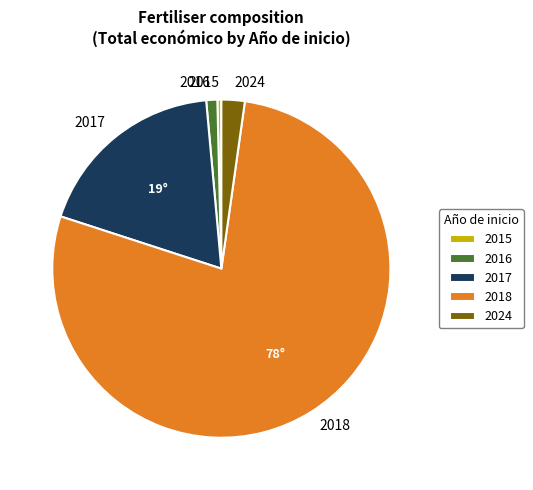

Rank the categories by value from lowest to highest.

2015, 2016, 2024, 2017, 2018